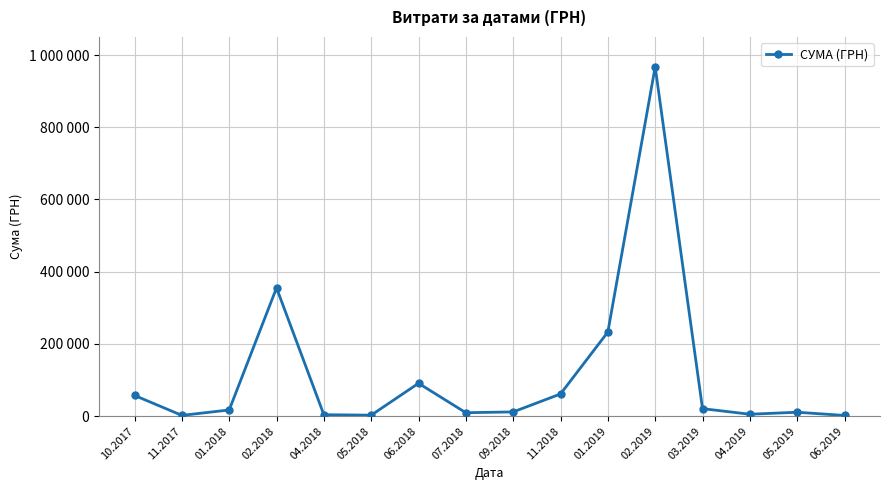

Does the chart have visible grid lines?

Yes